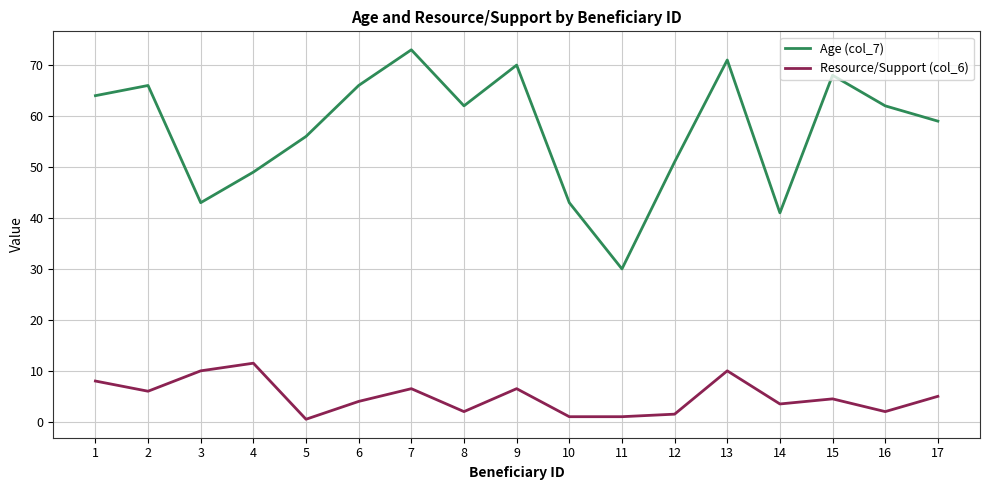

What is the difference between the second highest and second lowest values in the Resource/Support (col_6) series?

9.0